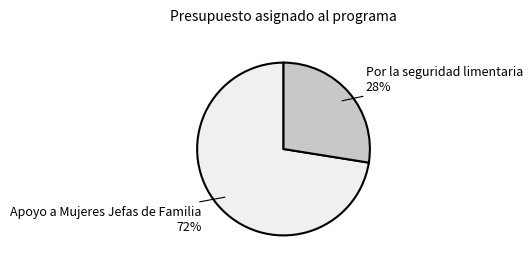

How many slices are in this pie chart?

2